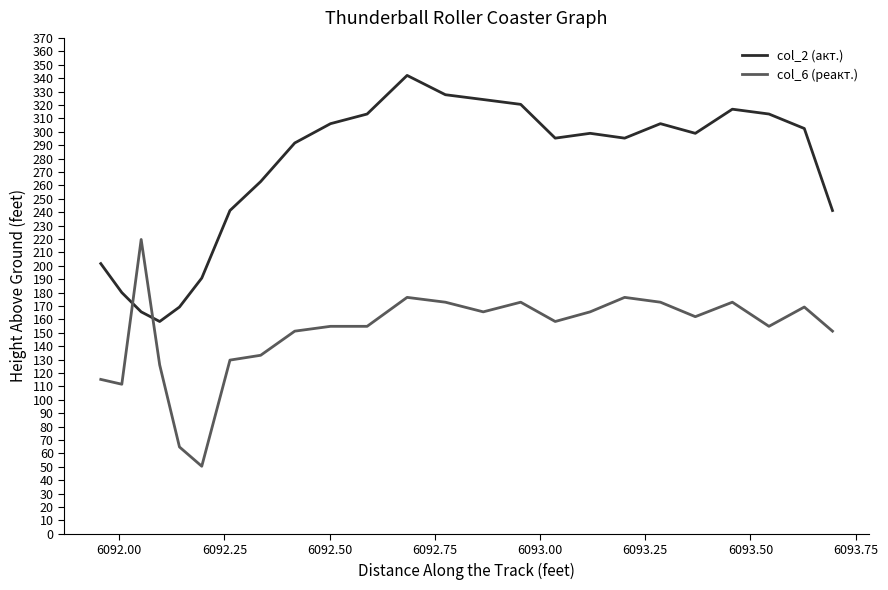

What is the maximum value shown in the chart?

342.0